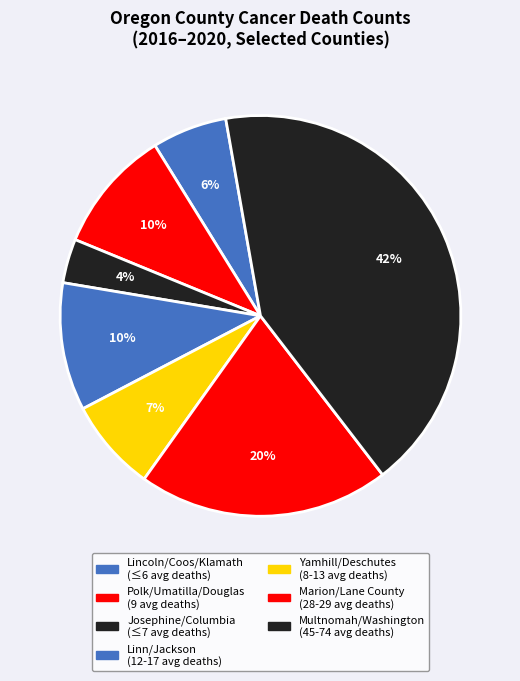

How many slices are in this pie chart?

7